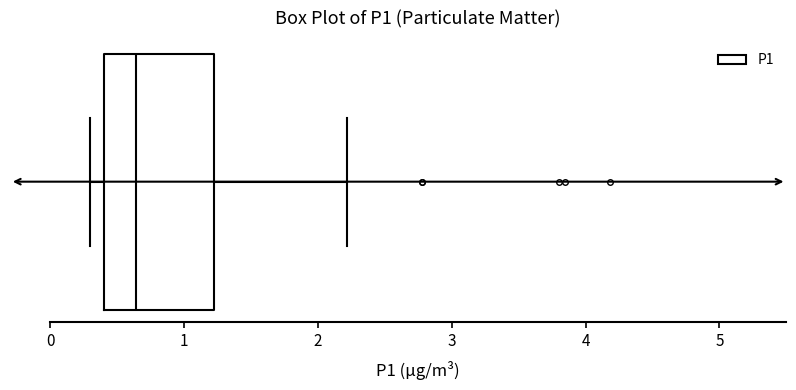

Where does the right whisker of the box end on the x-axis? The values are not printed on the chart, so give them approximately, as read against the axis.

2.2